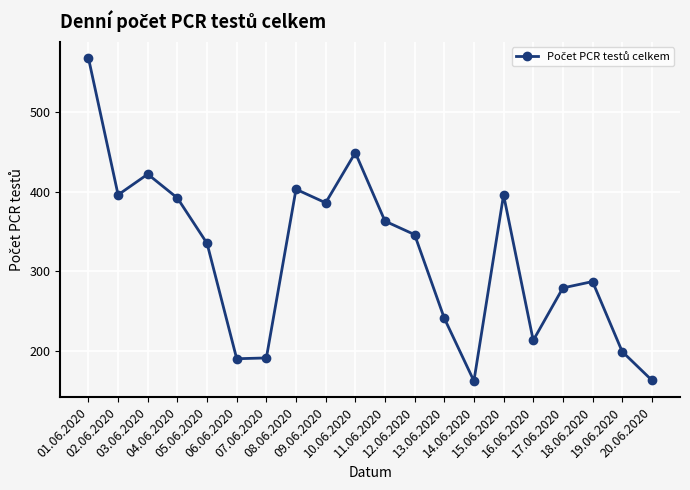

What is the difference between the second highest and second lowest values?

286